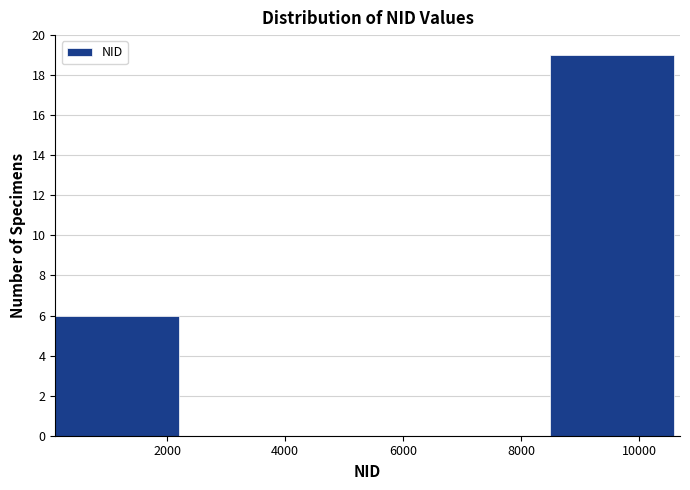

Reading left to right, transcribe this chart: for each bar, give the range it covers on the x-axis and its height. Neither the bar edges nor the heights are printed on the chart, so give them approximately, as read against the axes.

200 to 2200: 6
2200 to 4200: 0
4200 to 6400: 0
6400 to 8400: 0
8400 to 10600: 19